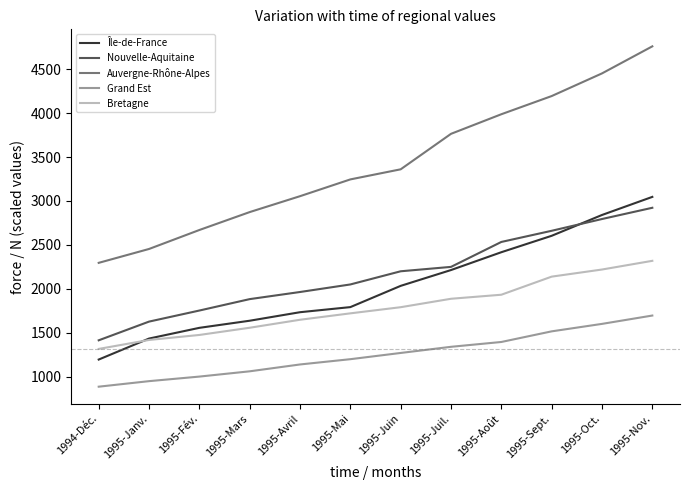

Read the Bretagne value at 1995-Fév..

1474